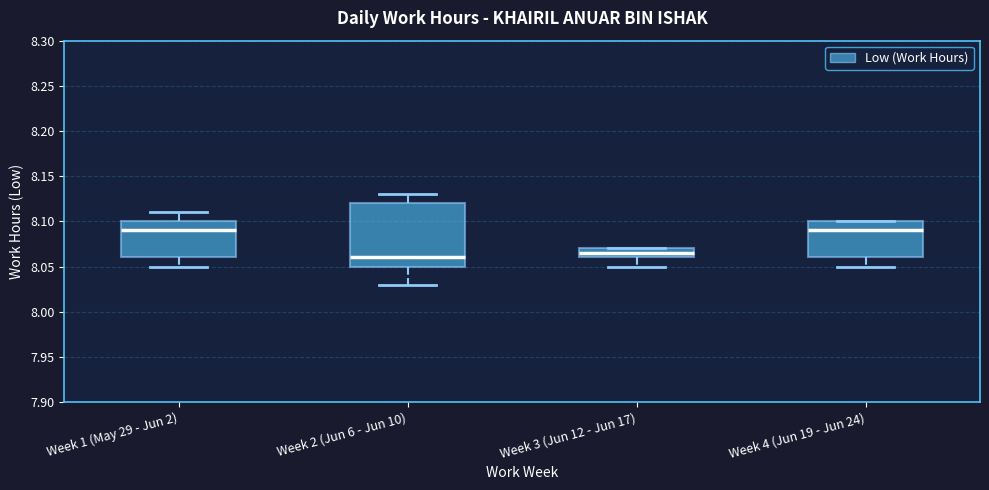

Reading left to right, transcribe this box plot: for each box, give where its median line is, the range the box spans, and where its two whiskers end, as read against the y-axis. The values are not printed on the chart, so give them approximately, as read against the axis.

Week 1 (May 29 - Jun 2): median 8.090, box 8.060 to 8.100, whiskers 8.050 to 8.110
Week 2 (Jun 6 - Jun 10): median 8.060, box 8.050 to 8.120, whiskers 8.030 to 8.130
Week 3 (Jun 12 - Jun 17): median 8.065, box 8.060 to 8.070, whiskers 8.050 to 8.070
Week 4 (Jun 19 - Jun 24): median 8.090, box 8.060 to 8.100, whiskers 8.050 to 8.100